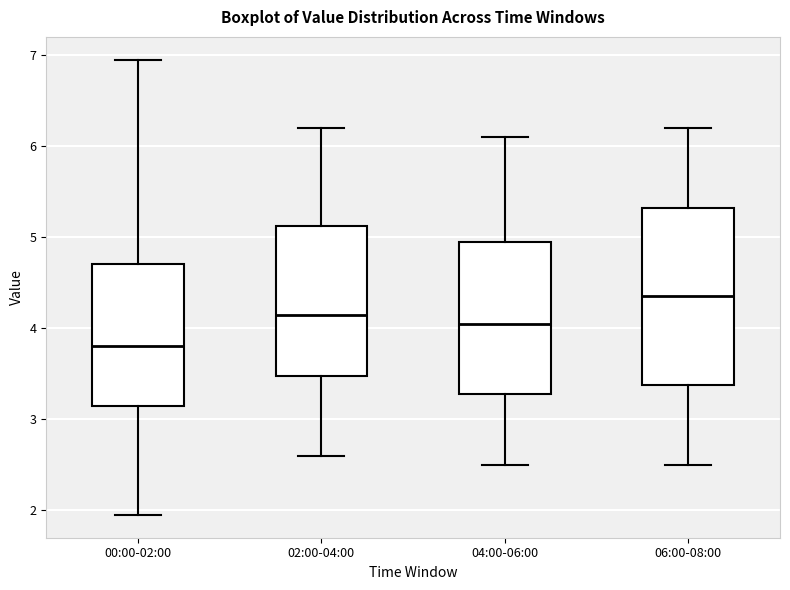

Reading left to right, transcribe this box plot: for each box, give where its median line is, the range the box spans, and where its two whiskers end, as read against the y-axis. The values are not printed on the chart, so give them approximately, as read against the axis.

00:00-02:00: median 3.8, box 3.1 to 4.7, whiskers 2.0 to 7.0
02:00-04:00: median 4.2, box 3.5 to 5.1, whiskers 2.6 to 6.2
04:00-06:00: median 4.1, box 3.3 to 5.0, whiskers 2.5 to 6.1
06:00-08:00: median 4.4, box 3.4 to 5.3, whiskers 2.5 to 6.2